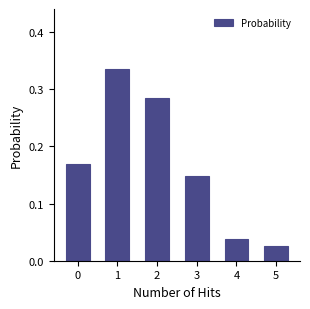

What is the change in value from 1 to 4?

-0.3